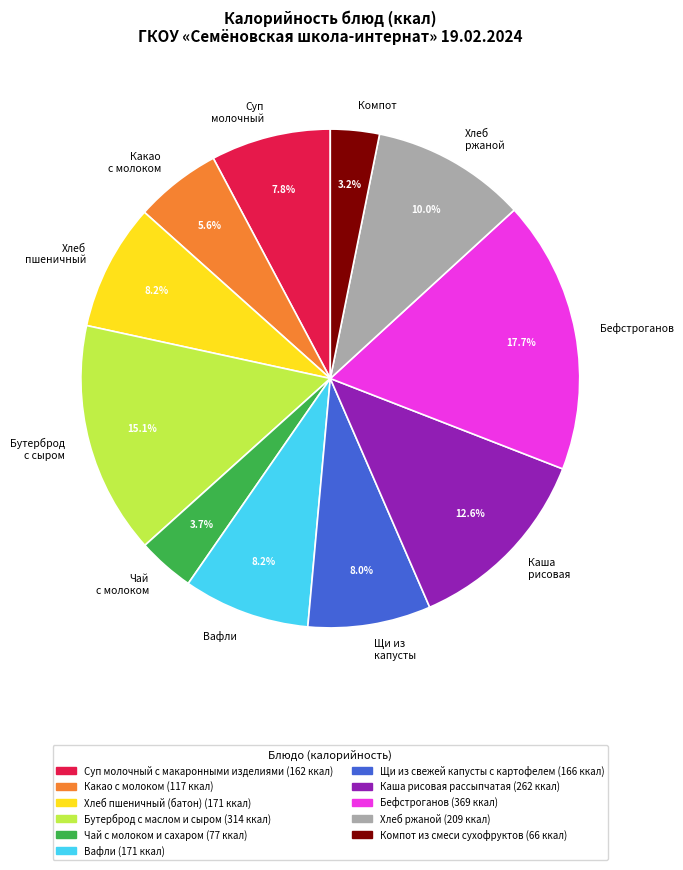

What percentage do Бефстроганов and Какао с молоком together represent?

23.3%